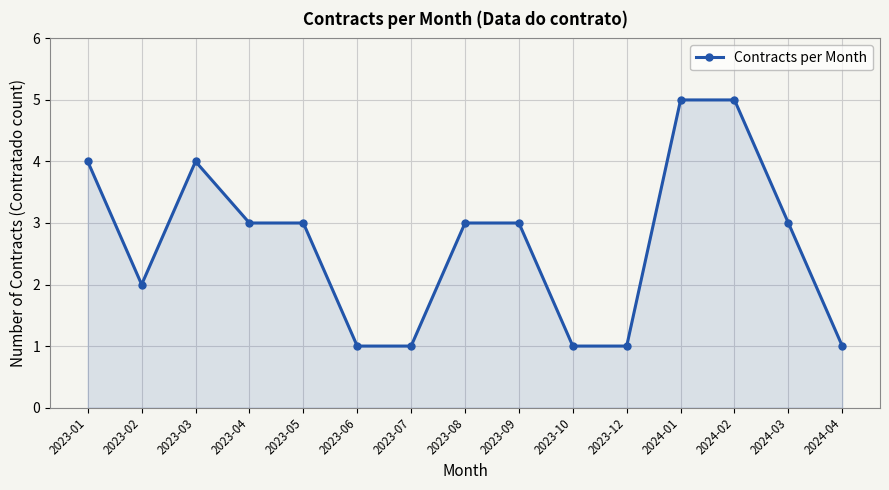

Reading left to right, list all the values displayed in this chart.

2023-01=4	2023-02=2	2023-03=4	2023-04=3	2023-05=3	2023-06=1	2023-07=1	2023-08=3	2023-09=3	2023-10=1	2023-12=1	2024-01=5	2024-02=5	2024-03=3	2024-04=1